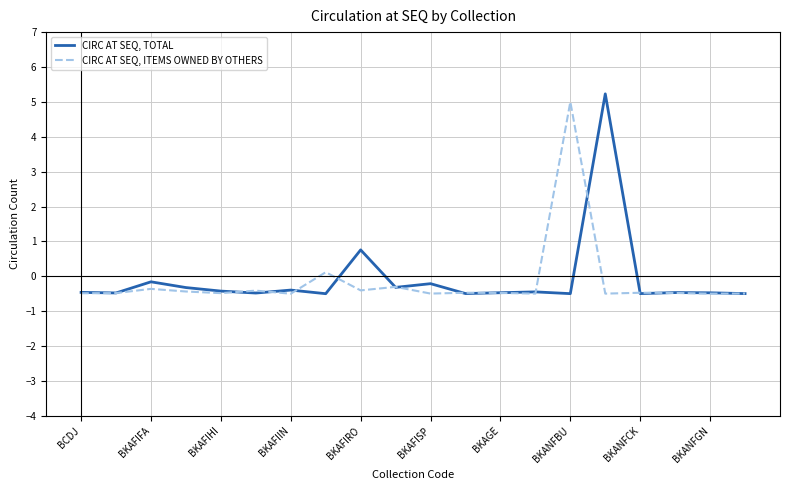

What is the difference between the maximum and minimum values in the CIRC AT SEQ, ITEMS OWNED BY OTHERS series?

5.5